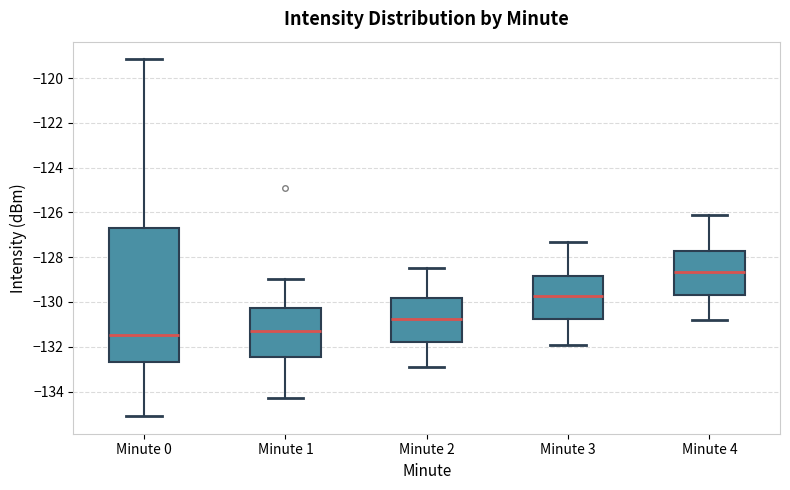

Reading left to right, transcribe this box plot: for each box, give where its median line is, the range the box spans, and where its two whiskers end, as read against the y-axis. The values are not printed on the chart, so give them approximately, as read against the axis.

Minute 0: median -131.4, box -132.8 to -126.8, whiskers -135.0 to -119.2
Minute 1: median -131.2, box -132.4 to -130.2, whiskers -134.2 to -129.0
Minute 2: median -130.8, box -131.8 to -129.8, whiskers -132.8 to -128.4
Minute 3: median -129.8, box -130.8 to -128.8, whiskers -131.8 to -127.2
Minute 4: median -128.6, box -129.6 to -127.8, whiskers -130.8 to -126.0